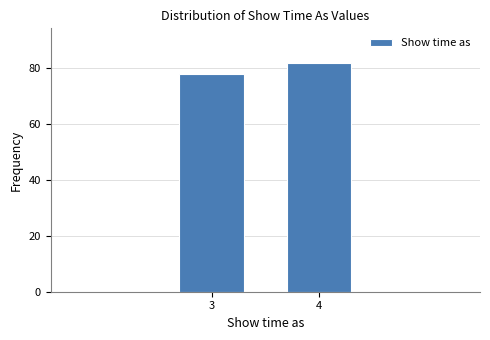

Reading right to left, list all the values displayed in this chart.

82	78